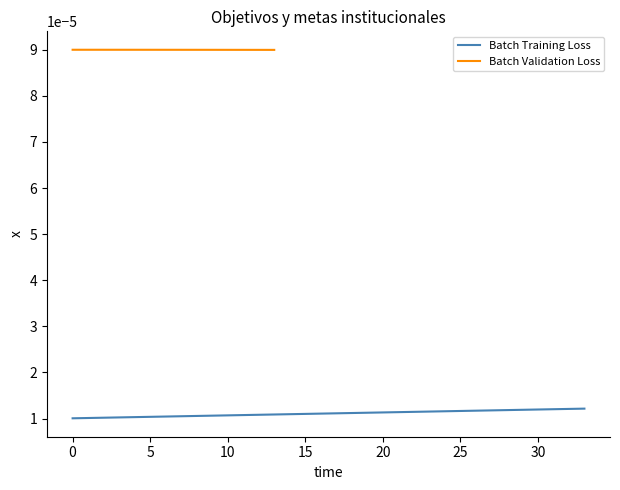

Is it true that the value at 7 is 0.0?

True